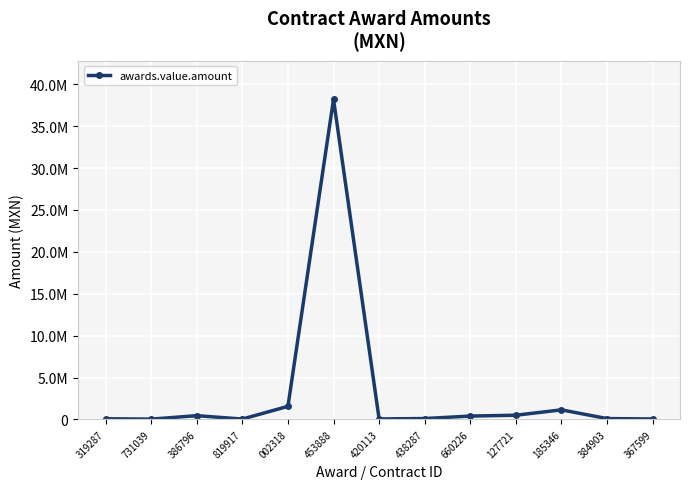

Does the chart display data point markers on the line(s)?

Yes